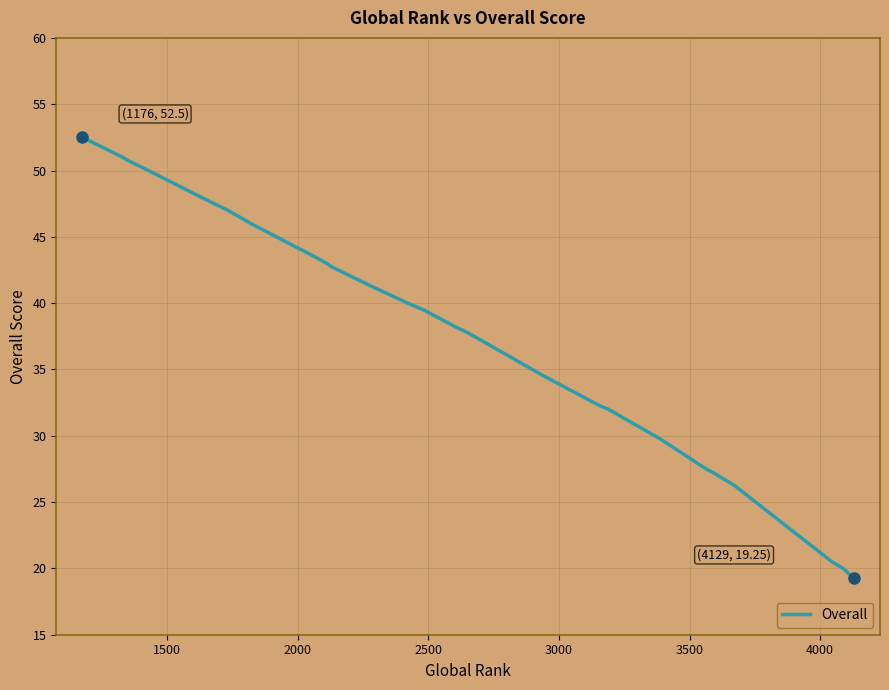

What is the smallest value displayed?

19.2